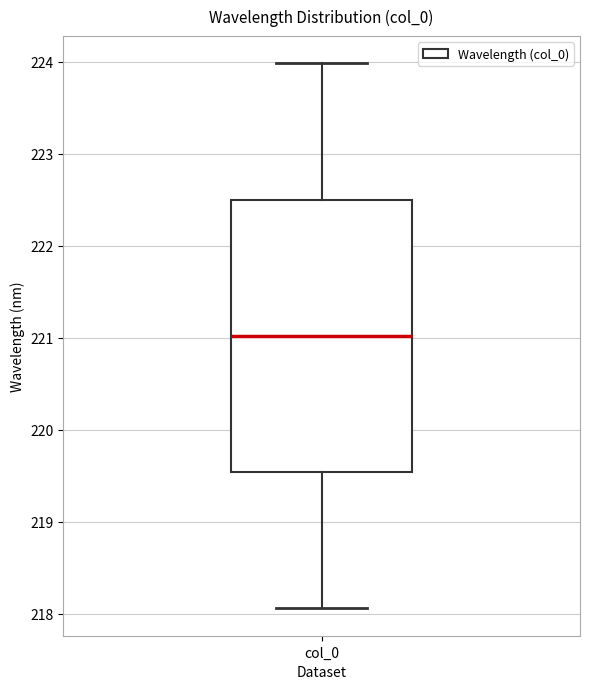

Where is the upper edge of the box for col_0 on the y-axis? The values are not printed on the chart, so give them approximately, as read against the axis.

222.5